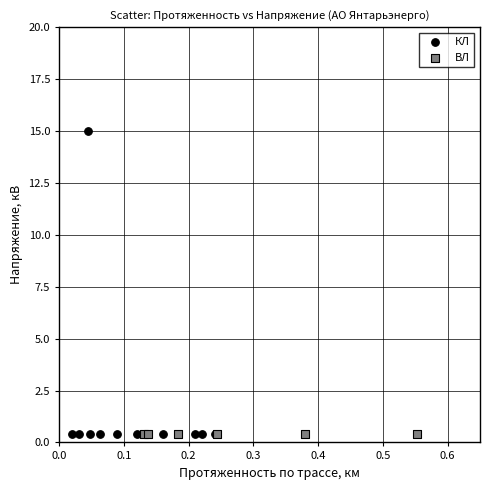

Which series contains the highest Y value?

КЛ